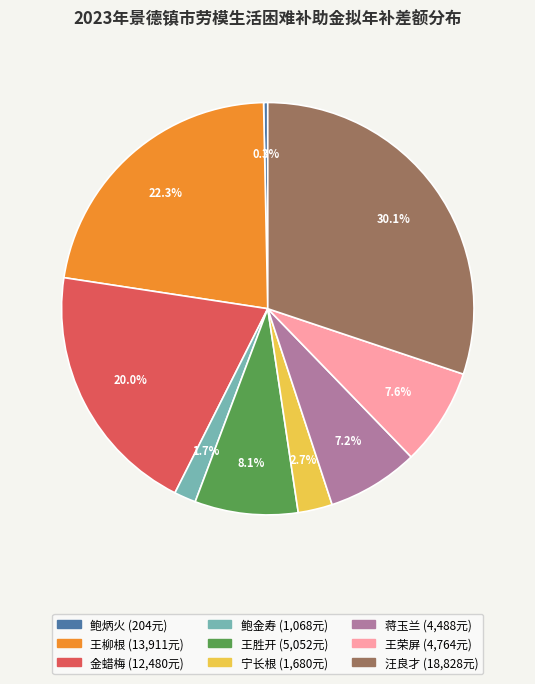

To the nearest percent, what percentage of the pie is 王柳根?

22%